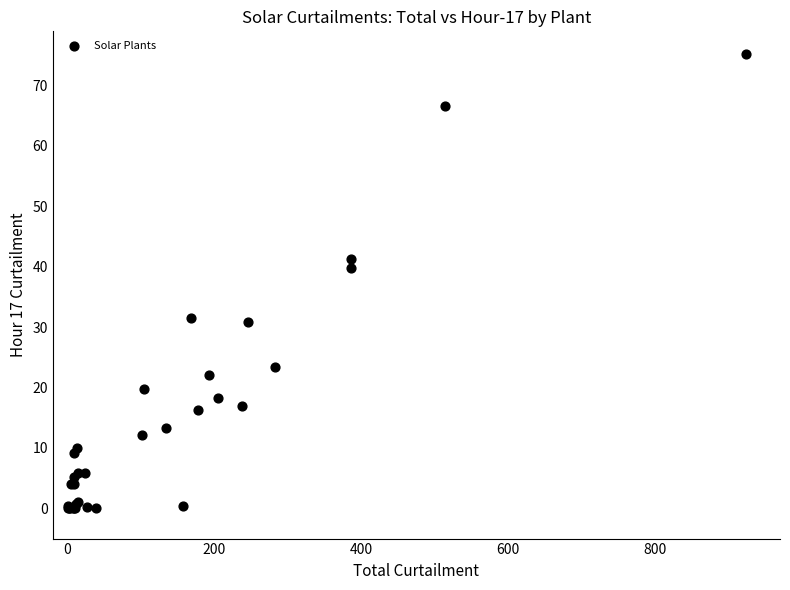

What Y value in the scatter plot is closest to 37?

39.8